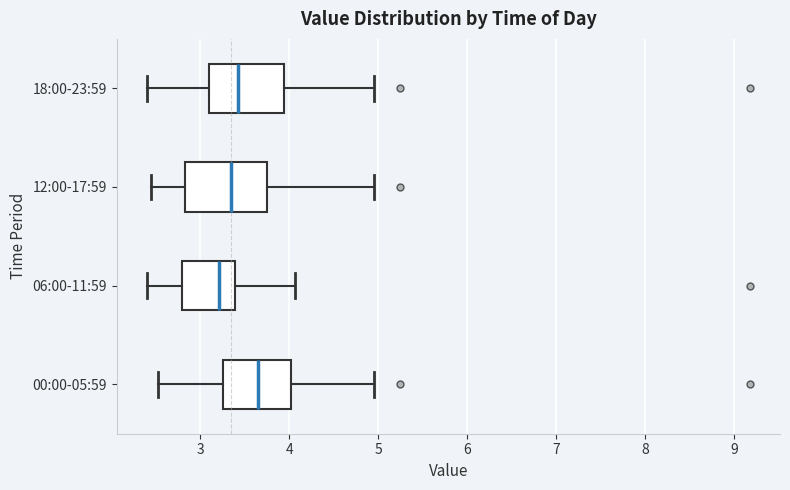

Reading bottom to top, transcribe this box plot: for each box, give where its median line is, the range the box spans, and where its two whiskers end, as read against the x-axis. The values are not printed on the chart, so give them approximately, as read against the axis.

00:00-05:59: median 3.7, box 3.3 to 4.0, whiskers 2.5 to 5.0
06:00-11:59: median 3.2, box 2.8 to 3.4, whiskers 2.4 to 4.1
12:00-17:59: median 3.3, box 2.8 to 3.7, whiskers 2.5 to 5.0
18:00-23:59: median 3.4, box 3.1 to 3.9, whiskers 2.4 to 5.0